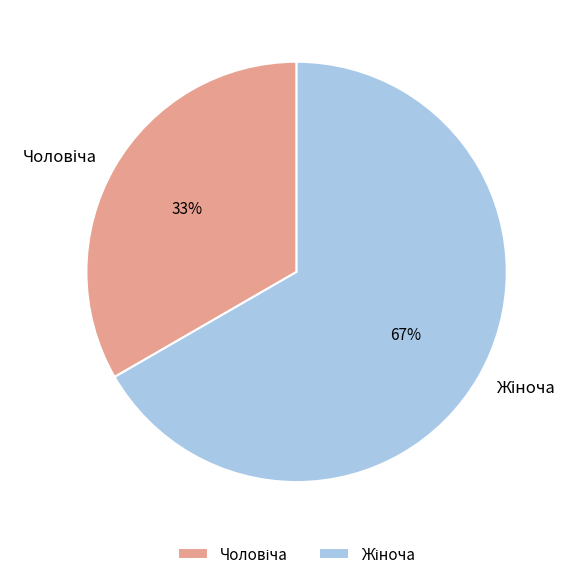

Is there any slice that represents more than half of the pie?

Yes